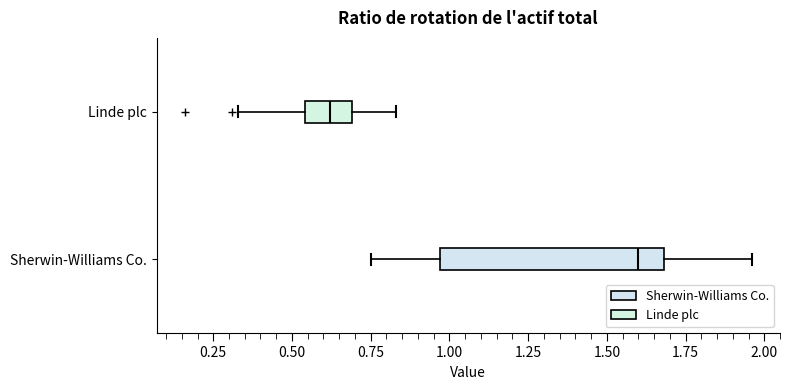

Which box has the furthest to the left median line?

Linde plc